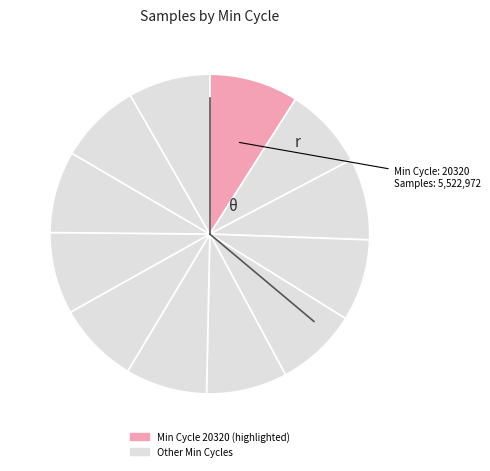

Count the number of slices in the pie.

12